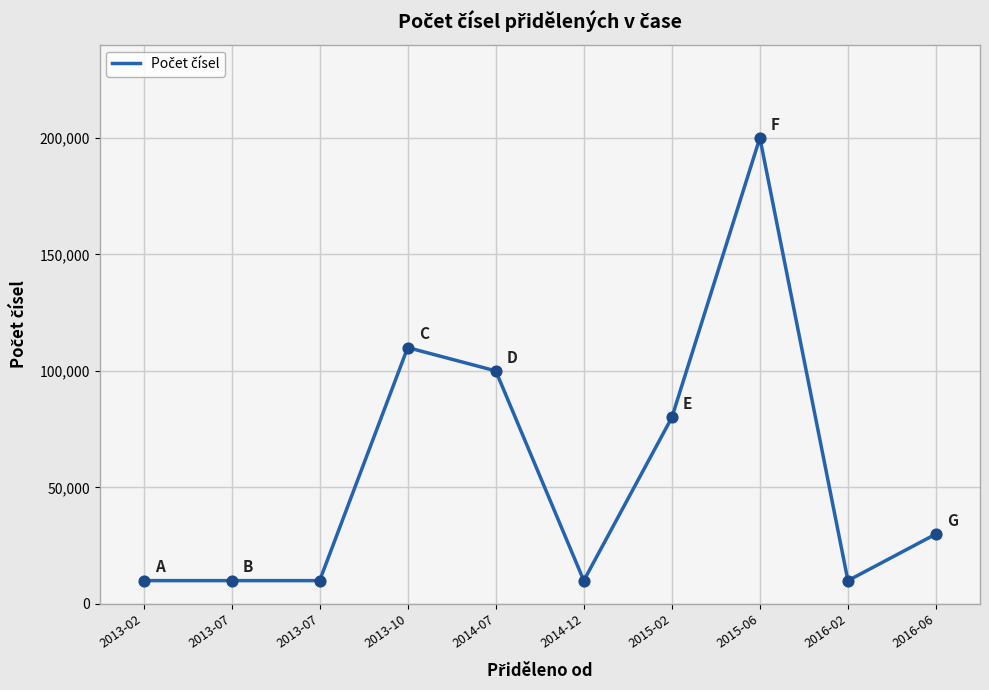

Is this an area chart (filled region under the line)?

No